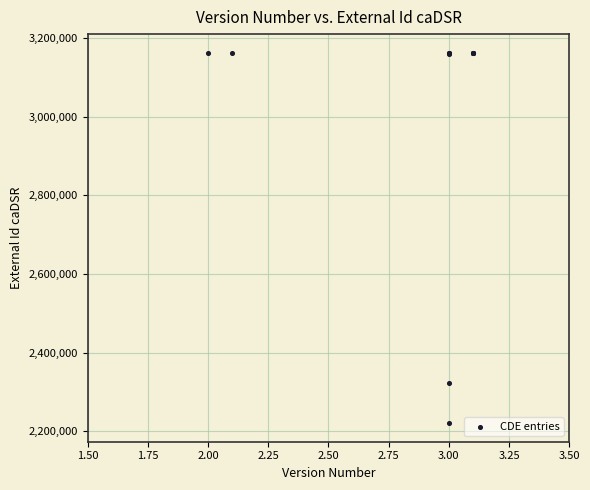

What Y value in the scatter plot is closest to 2691626?

2321822